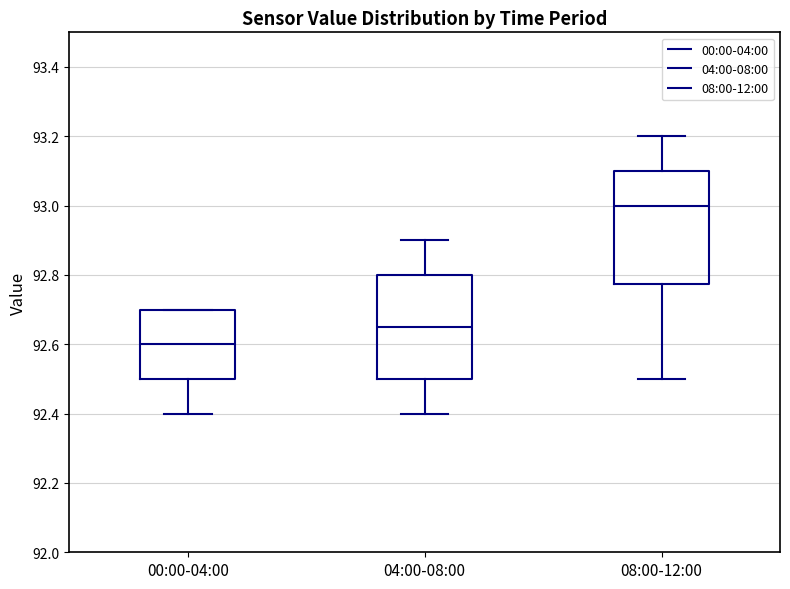

Which box has the highest median line?

08:00-12:00